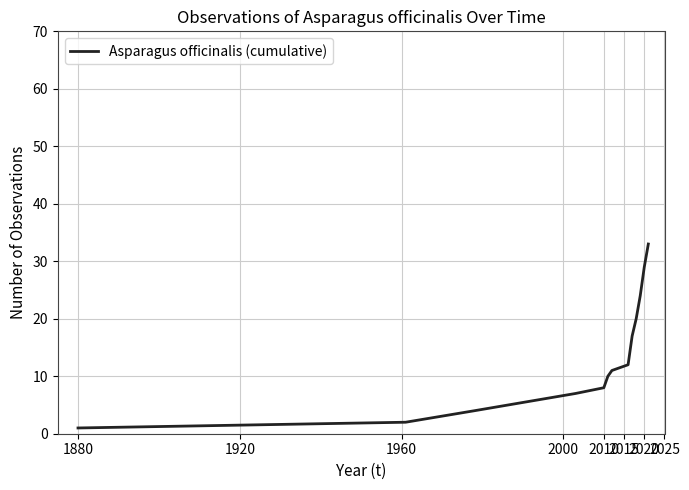

What is the greatest value displayed?

33